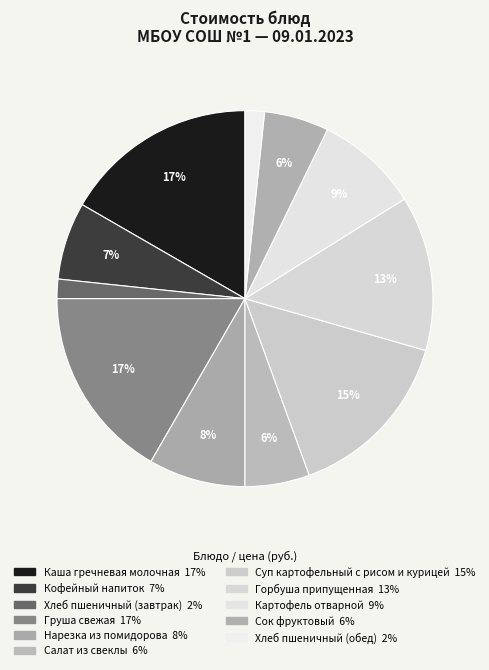

Combined, do Груша свежая and Хлеб пшеничный (обед) account for over 50%?

No